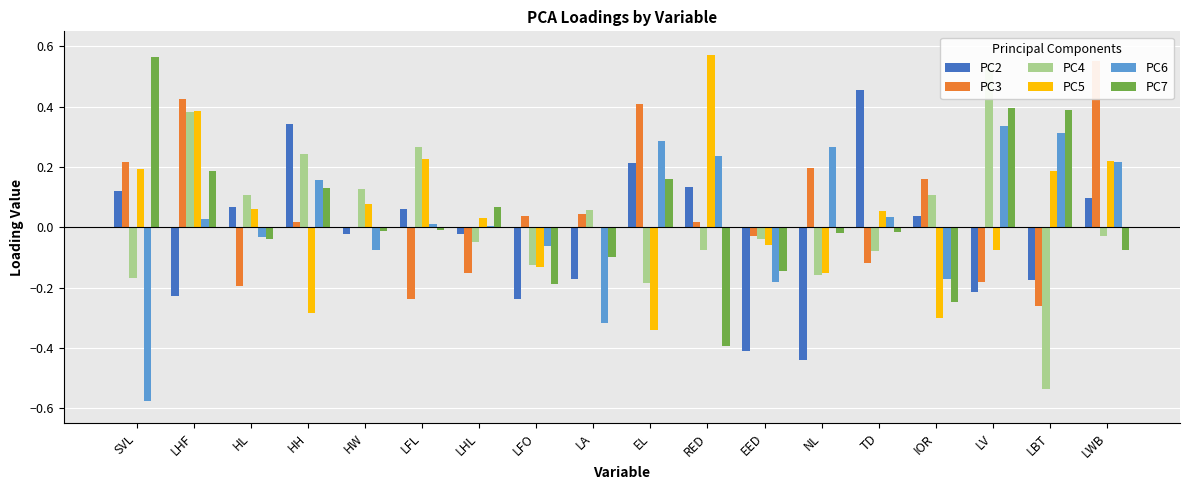

Which series has the largest range (max minus min)?

PC4